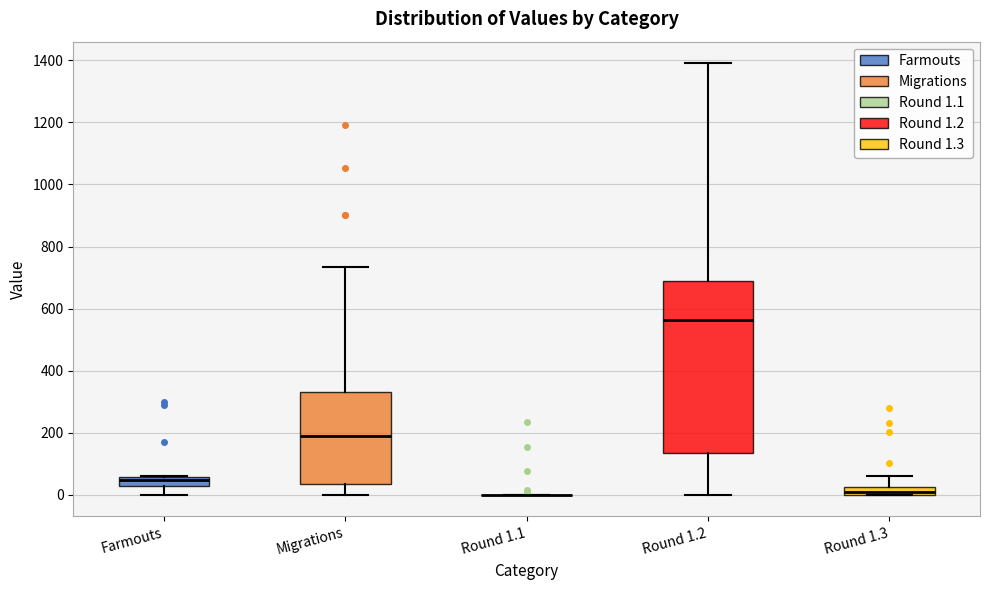

Where is the upper edge of the box for Round 1.3 on the y-axis? The values are not printed on the chart, so give them approximately, as read against the axis.

20